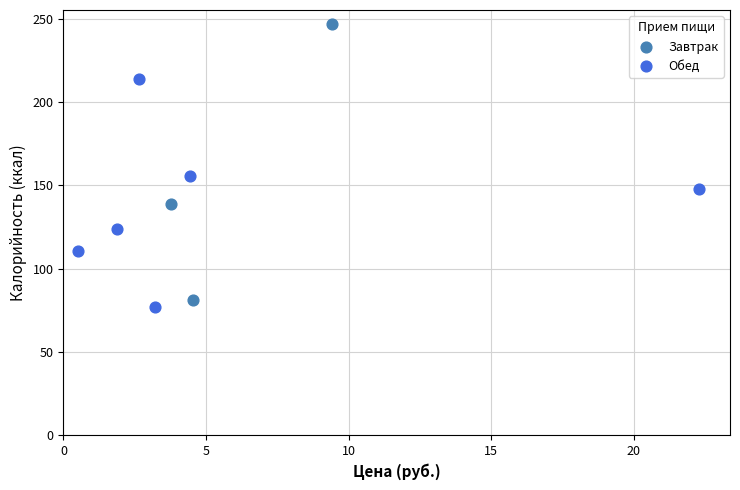

Which series reaches the maximum Y coordinate?

Завтрак